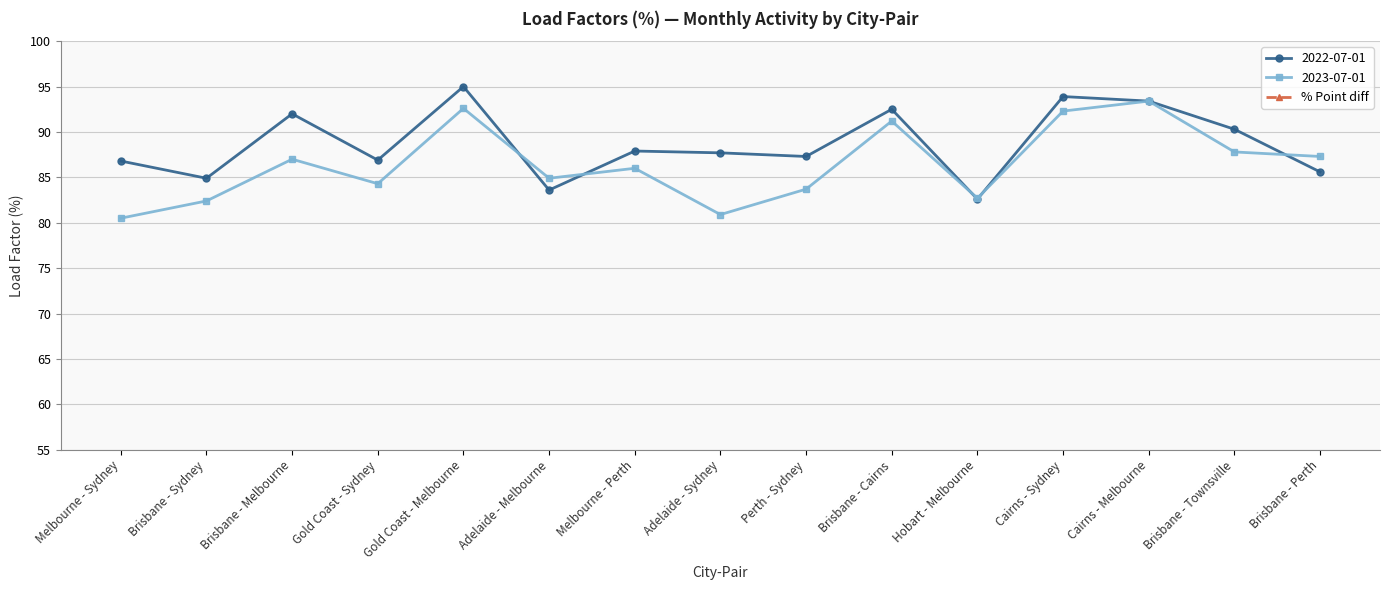

How many values are below zero?

12